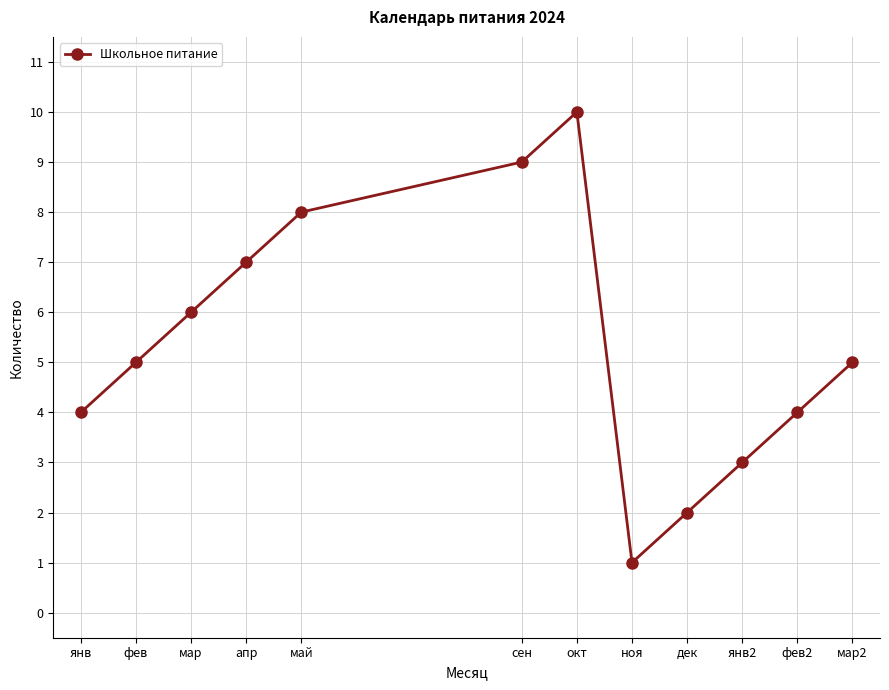

What is the ratio of the value at мар2 to the value at ноя?

5.0